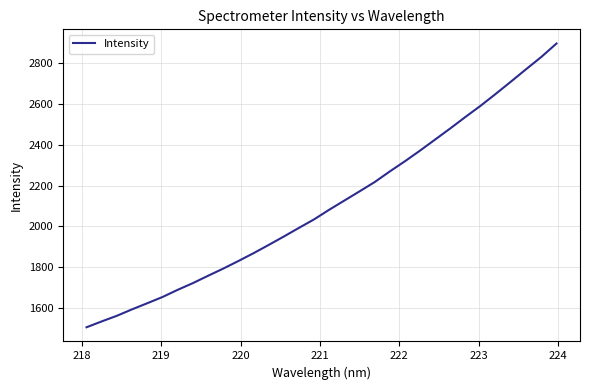

How many lines are shown in the chart?

1